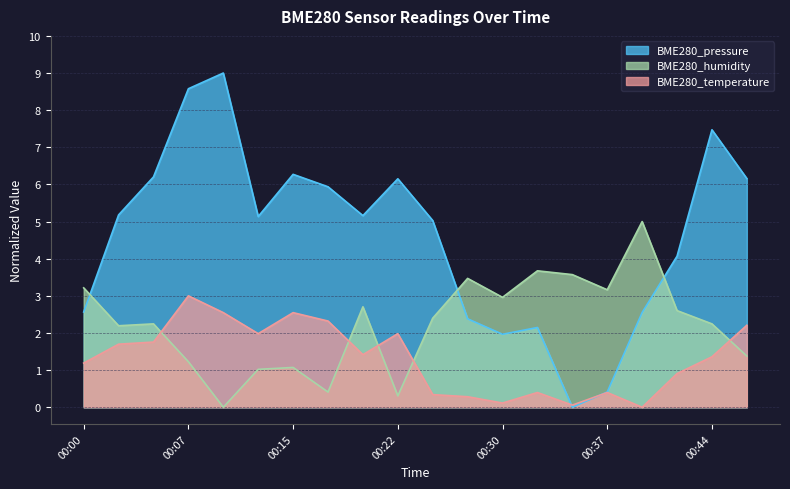

Between 00:10 and 00:05, which is larger?

00:10